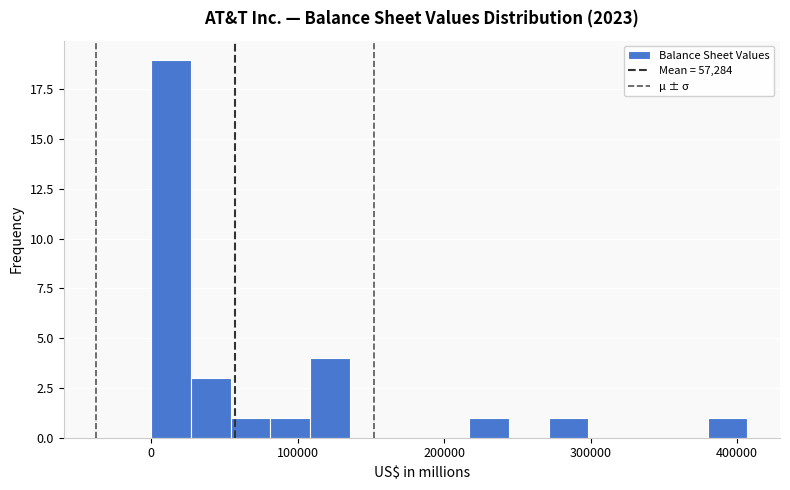

Read against the x-axis, roughly where is the centre of the tallest bar?

10000